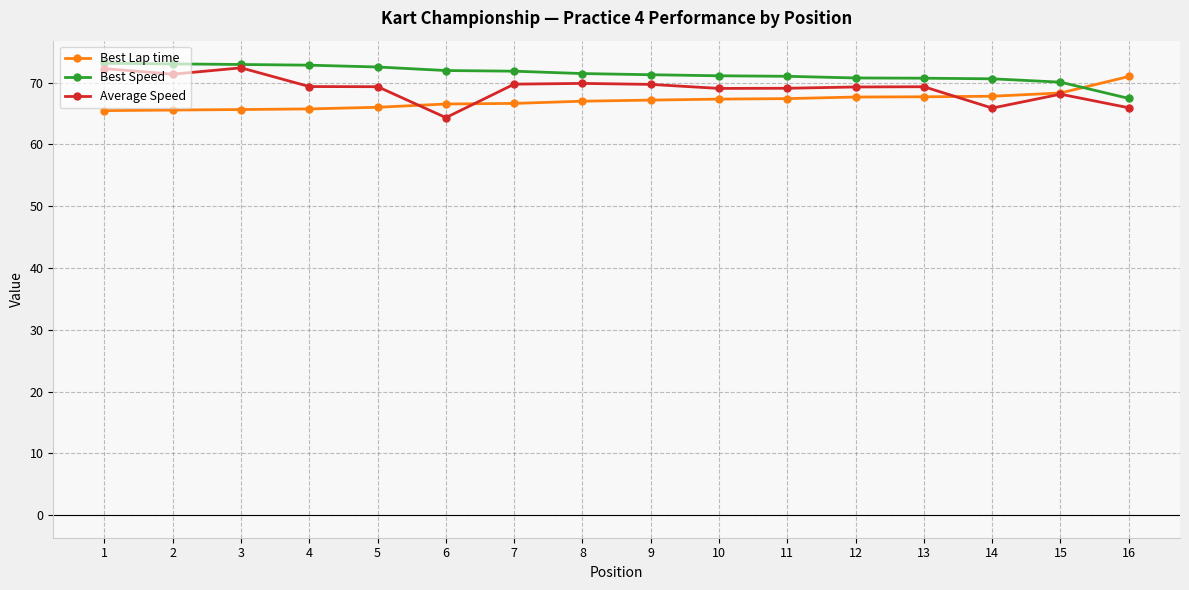

What is the total value across all series at 5?

207.9